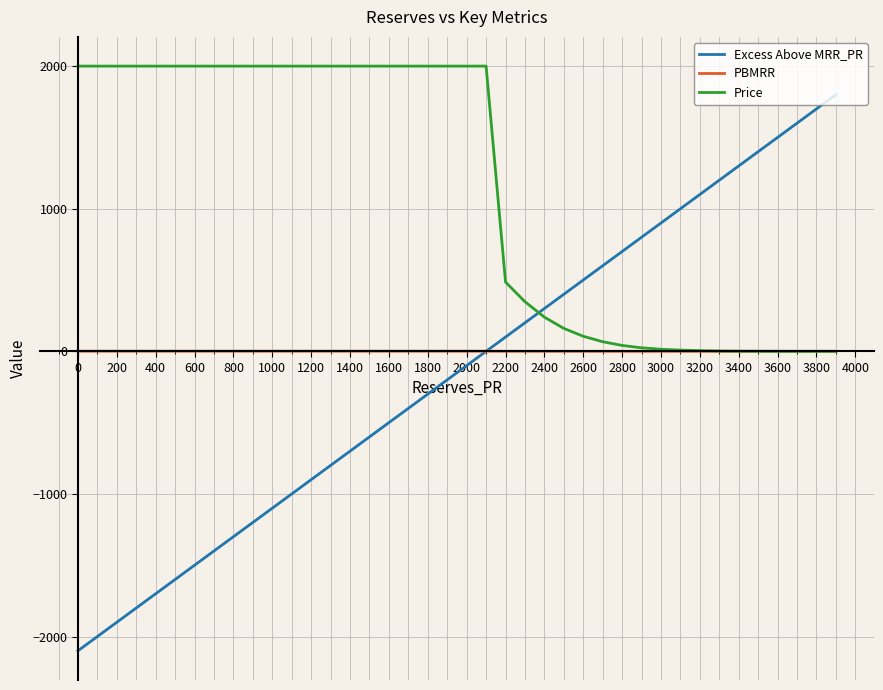

List the series in order of their peak value, lowest first.

PBMRR, Excess Above MRR_PR, Price